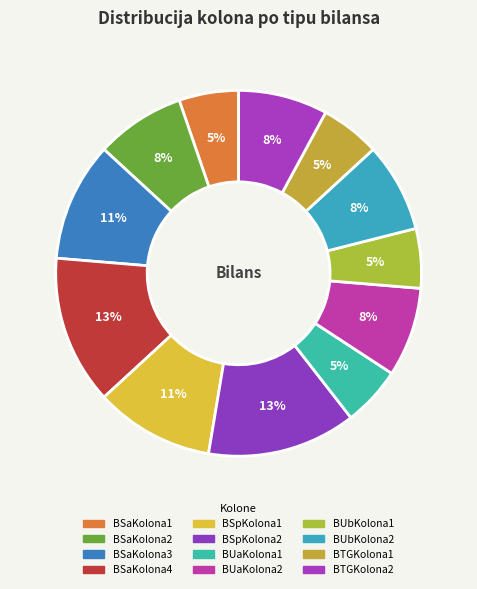

How many segments does this pie chart have?

12